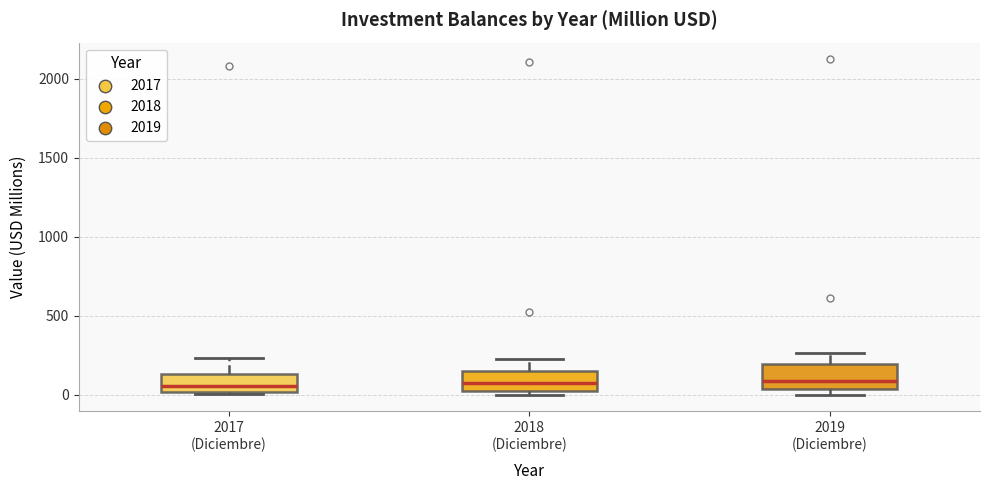

Where does the upper whisker of the box for 2018 (Diciembre) end on the y-axis? The values are not printed on the chart, so give them approximately, as read against the axis.

200